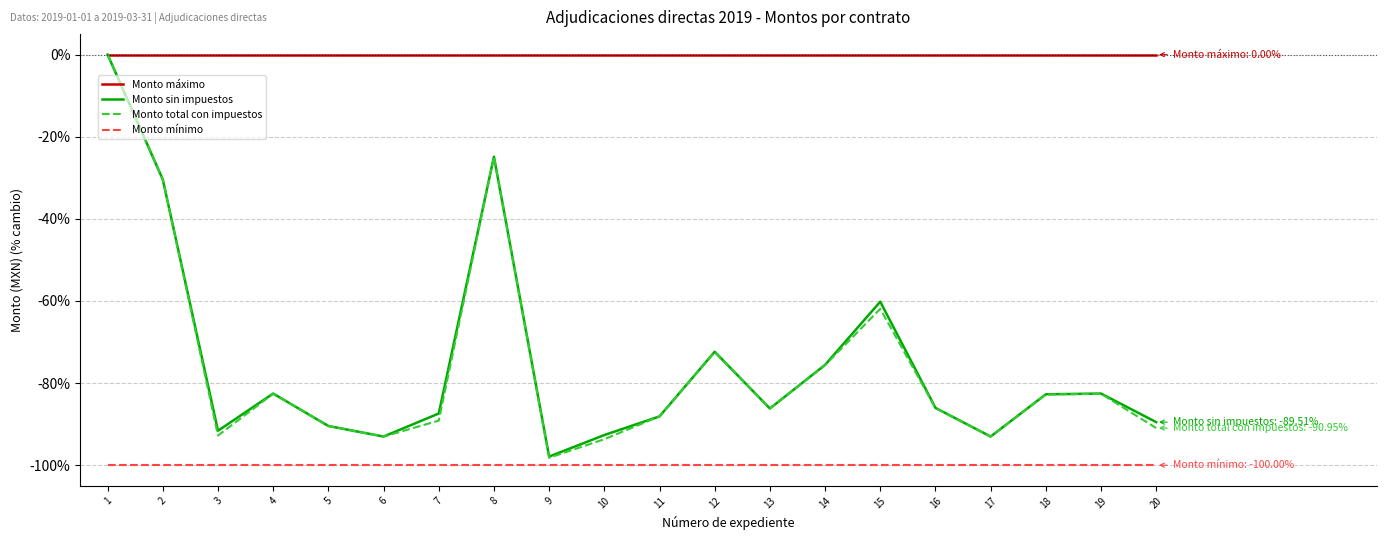

True or false: Monto máximo has a value of 0.0 at 16.

True